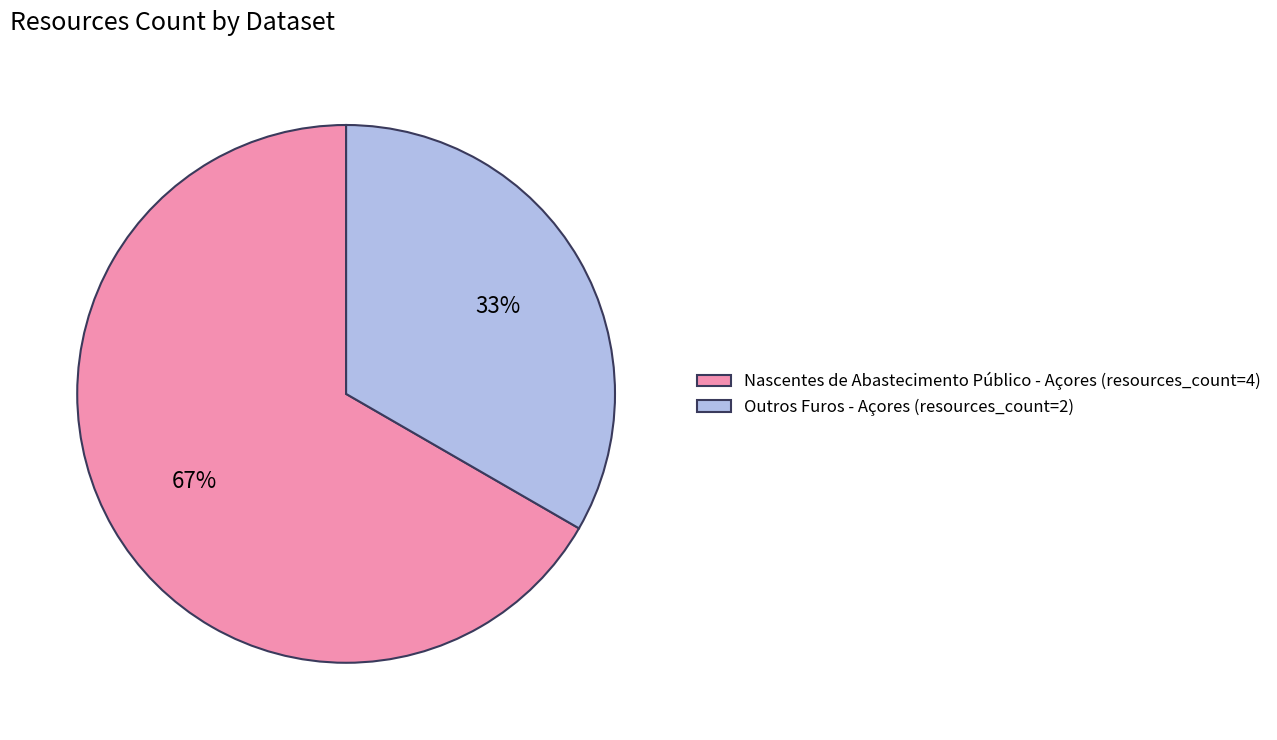

Combined, do Outros Furos - Açores (resources_count=2) and Nascentes de Abastecimento Público - Açores (resources_count=4) account for over 50%?

Yes